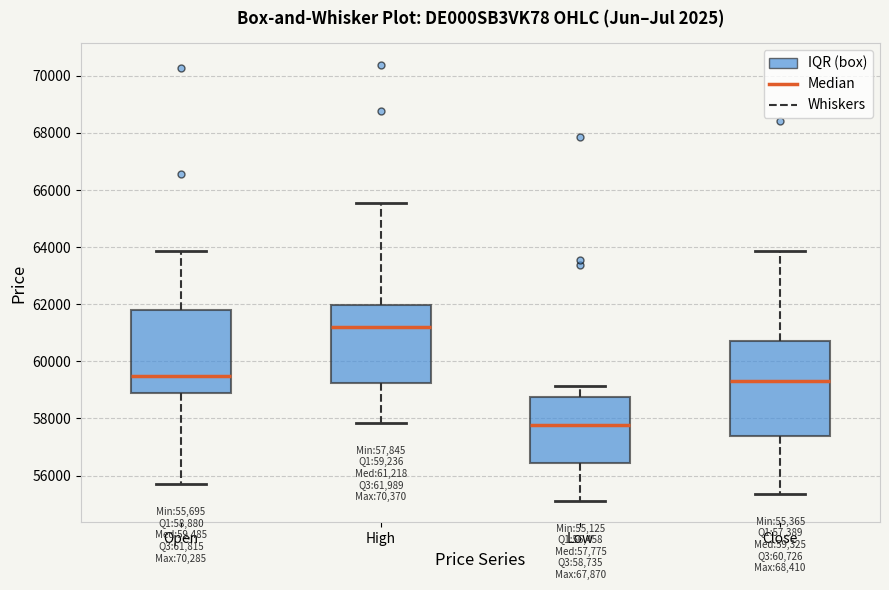

Which box is the tallest, from its lower edge to its upper edge?

Close